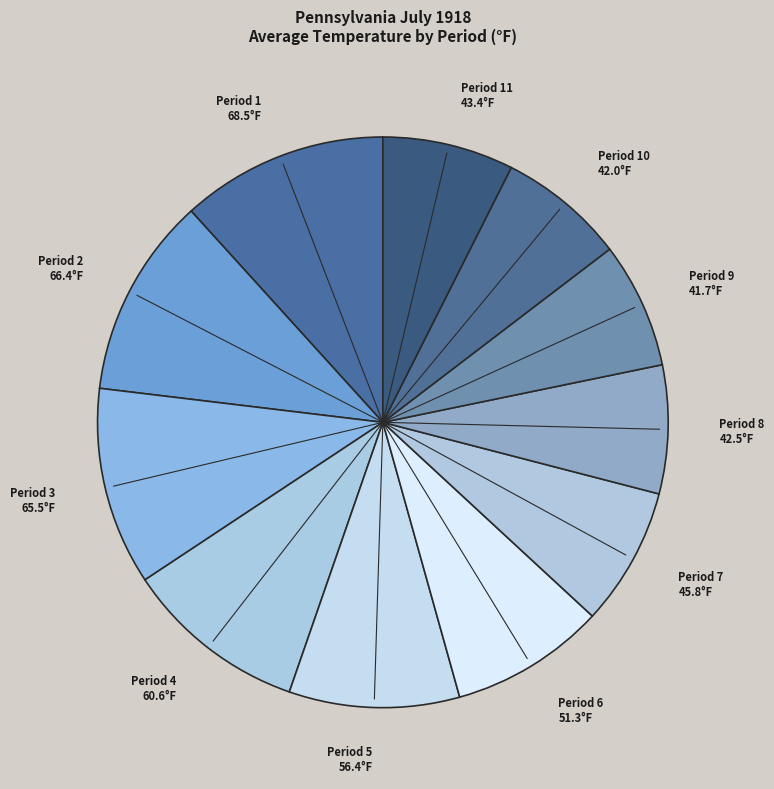

Do Period 9 41.7°F and Period 6 51.3°F together represent more than half of the pie?

No